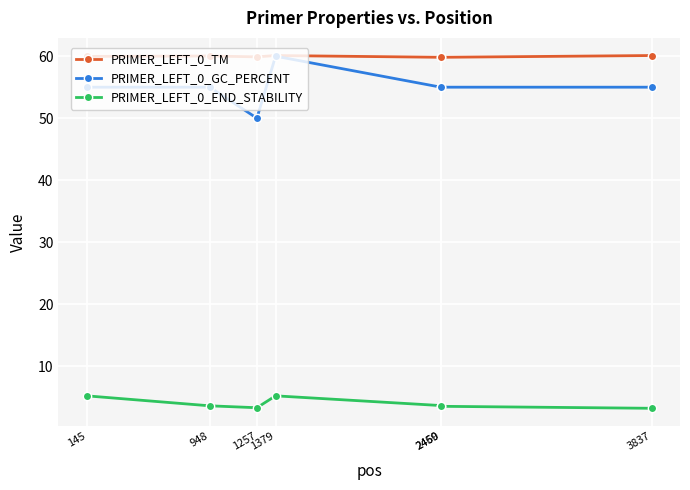

At 2460, list the series in order from smallest to largest.

PRIMER_LEFT_0_END_STABILITY, PRIMER_LEFT_0_GC_PERCENT, PRIMER_LEFT_0_TM